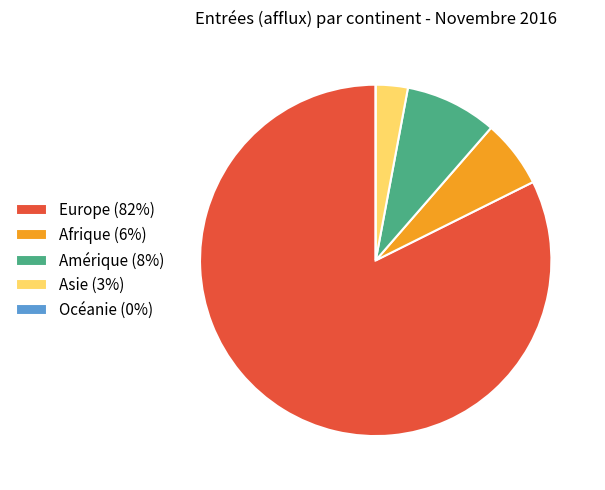

Combined, do Europe (82%) and Amérique (8%) account for over 50%?

Yes